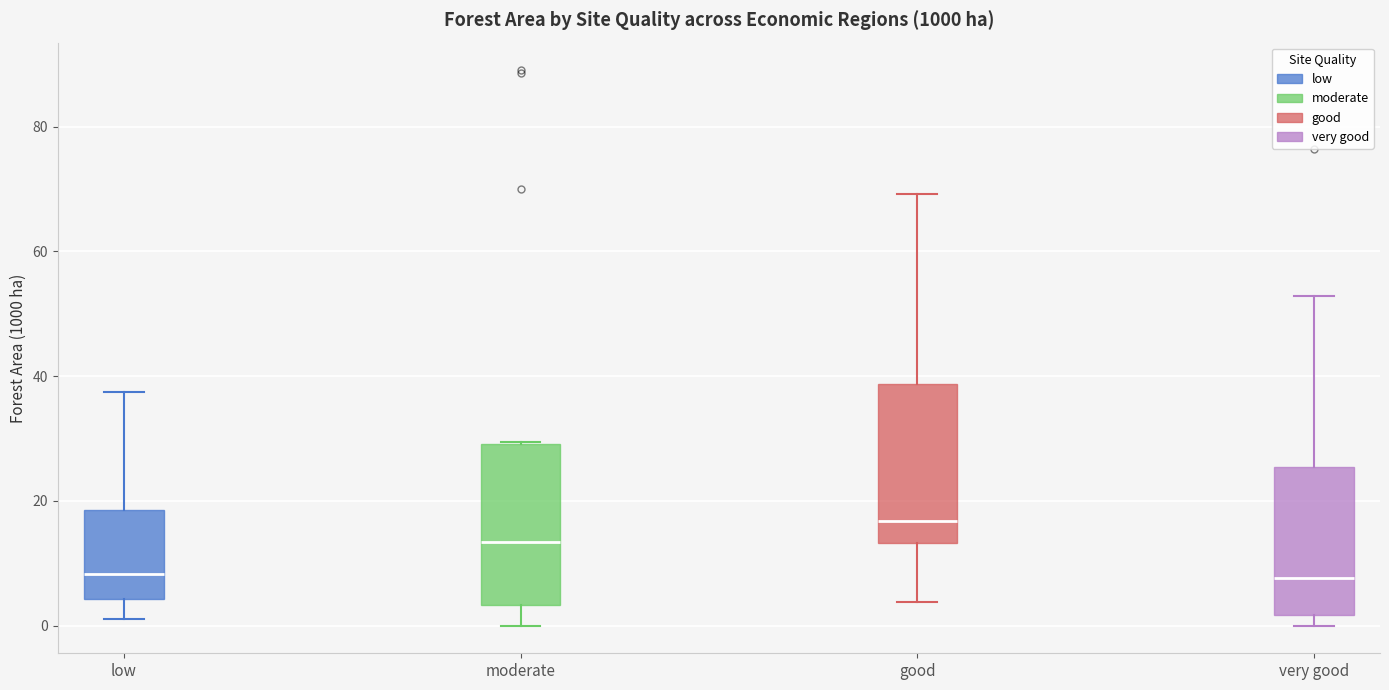

Where does the upper whisker of the box for very good end on the y-axis? The values are not printed on the chart, so give them approximately, as read against the axis.

52